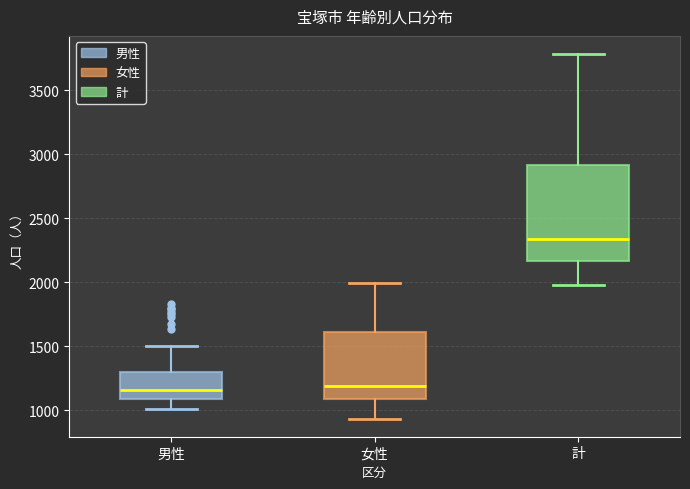

Reading left to right, read every box against the y-axis: the position of its median line, the range the box covers, and the ends of its whiskers. The values are not printed on the chart, so give them approximately, as read against the axis.

男性: median 1150, box 1100 to 1300, whiskers 1000 to 1500
女性: median 1200, box 1100 to 1600, whiskers 950 to 2000
計: median 2350, box 2150 to 2900, whiskers 2000 to 3800